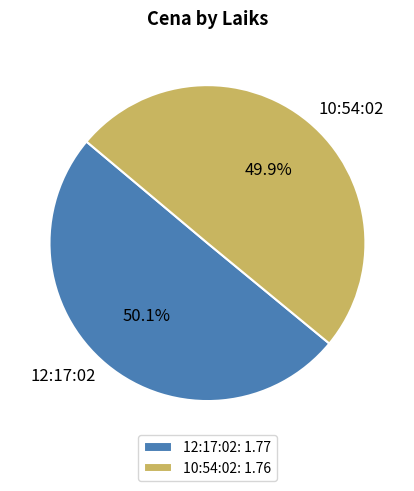

Approximately how many times larger is the value at 12:17:02 compared to 10:54:02?

1.0